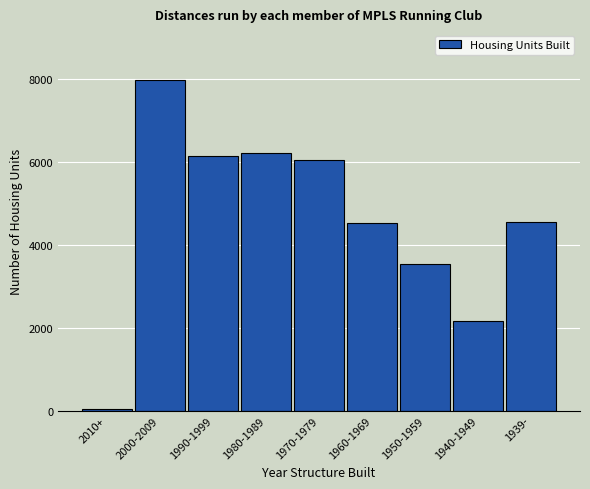

What is the approximate value at 1939-?

4537